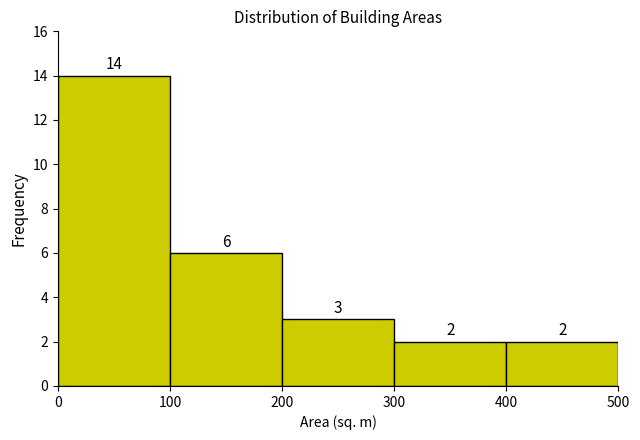

Reading left to right, list every bar in this chart as the range it spans on the x-axis followed by its height.

0 to 100: 14
100 to 200: 6
200 to 300: 3
300 to 400: 2
400 to 500: 2